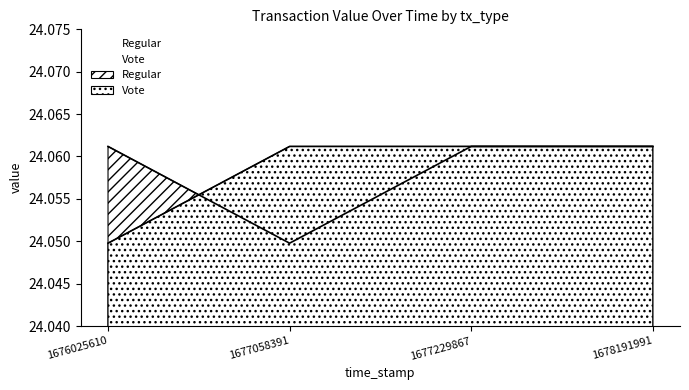

How many lines are shown in the chart?

2